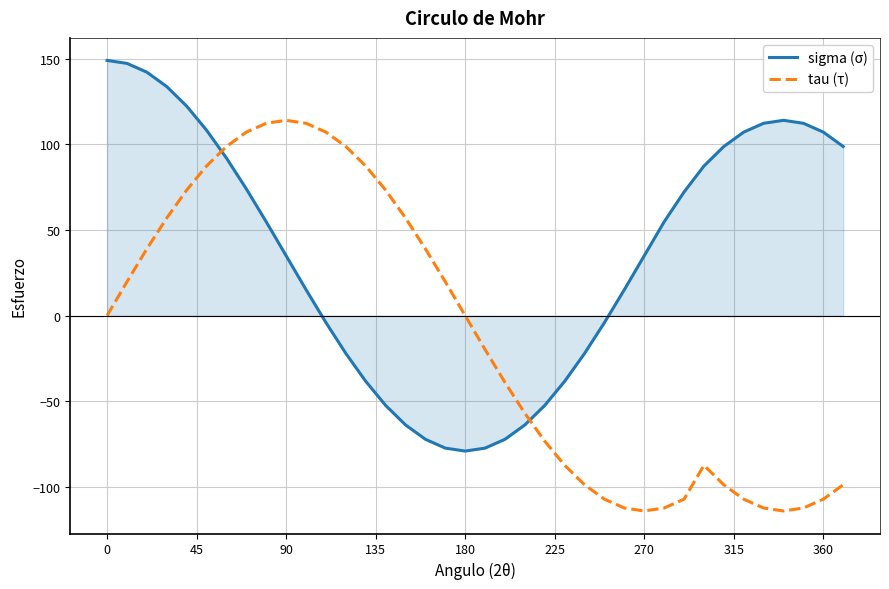

How many series are shown in this chart?

2